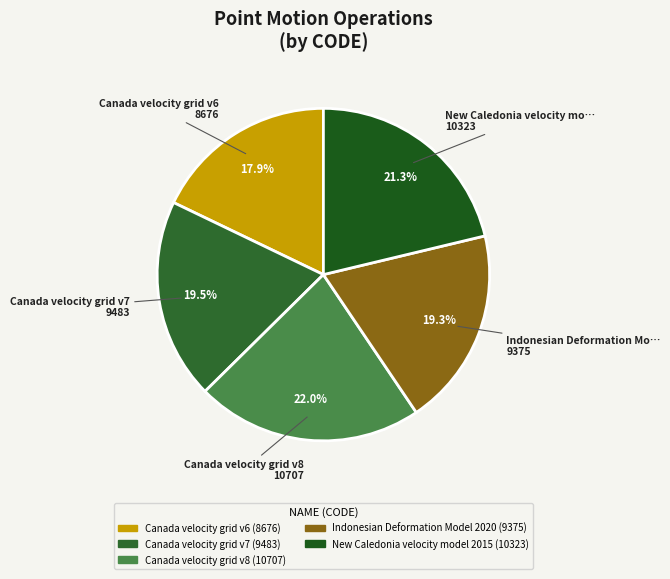

To the nearest percent, what is the average slice percentage?

20%